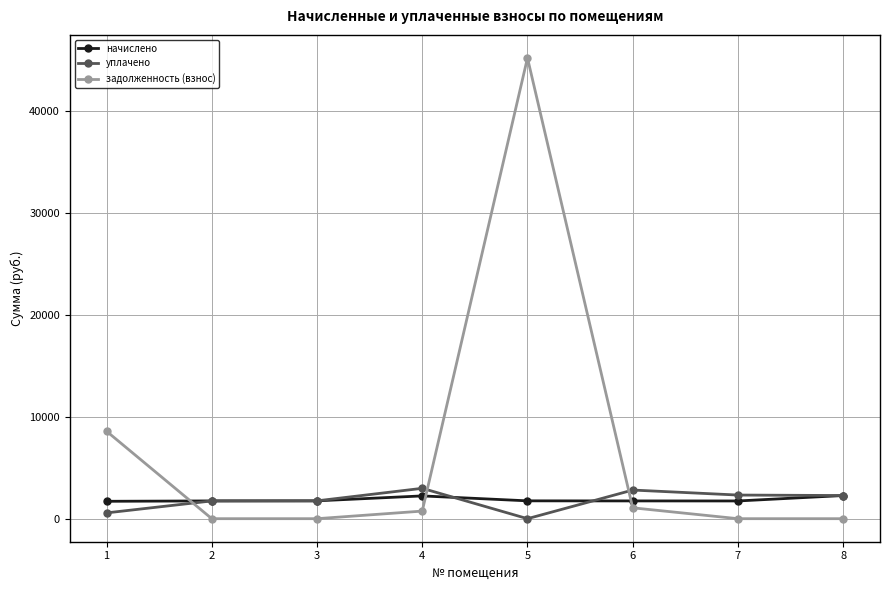

What is the difference between the начислено values at 7 and 1?

33.0